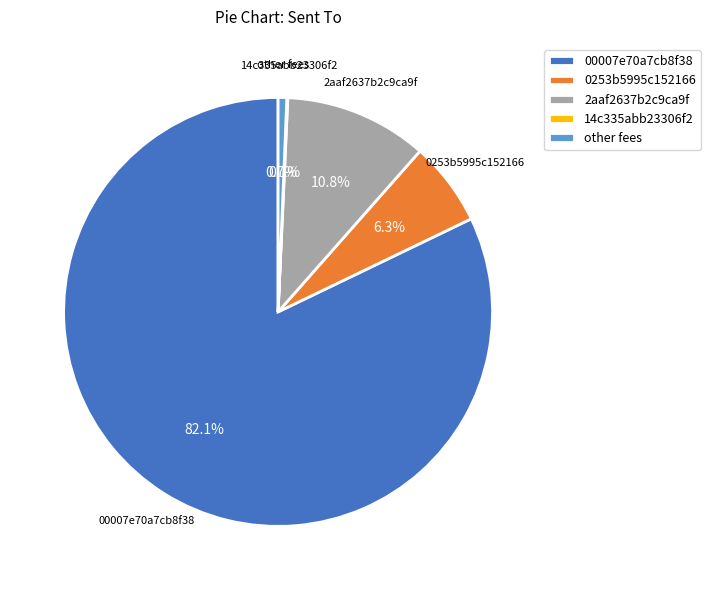

Which category has the biggest portion of the pie?

00007e70a7cb8f38